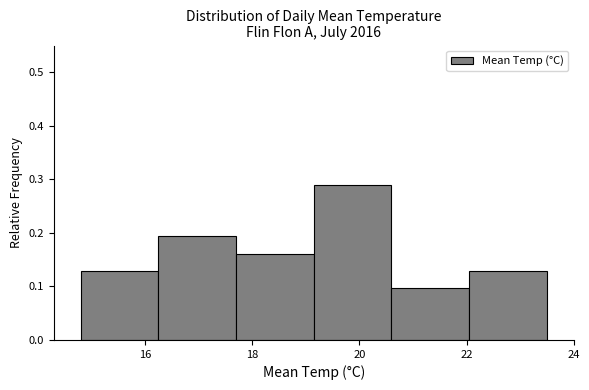

Reading left to right, transcribe this chart: for each bar, give the range it covers on the x-axis and its height. Neither the bar edges nor the heights are printed on the chart, so give them approximately, as read against the axes.

14.80 to 16.25: 0.13
16.25 to 17.70: 0.19
17.70 to 19.15: 0.16
19.15 to 20.60: 0.29
20.60 to 22.05: 0.10
22.05 to 23.50: 0.13